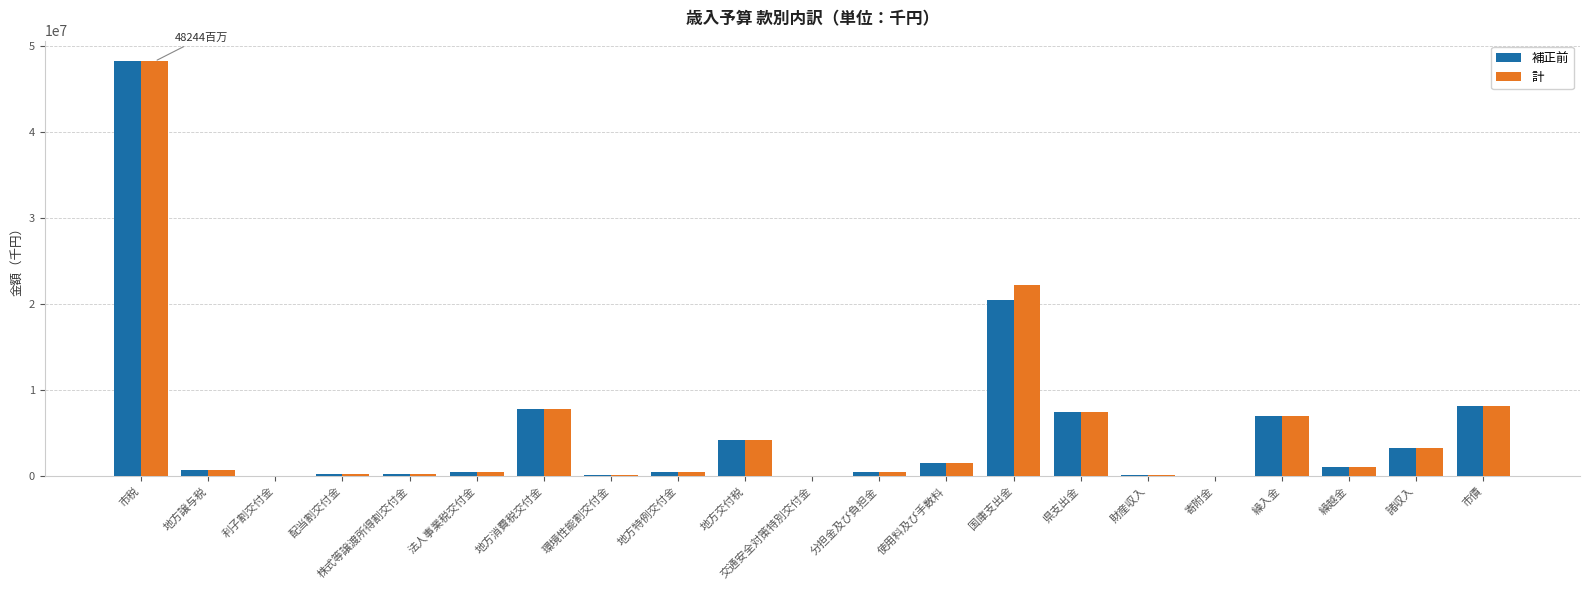

At which label does 計 first exceed 716000?

市税